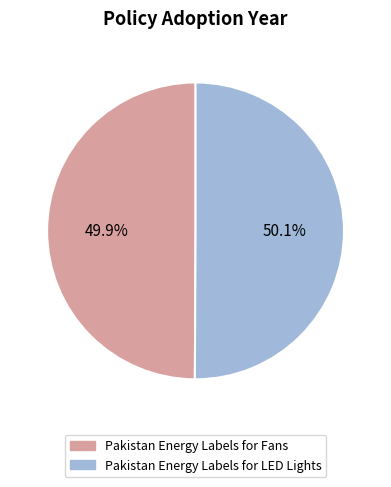

Approximately how many times larger is the value at Pakistan Energy Labels for LED Lights compared to Pakistan Energy Labels for Fans?

1.0